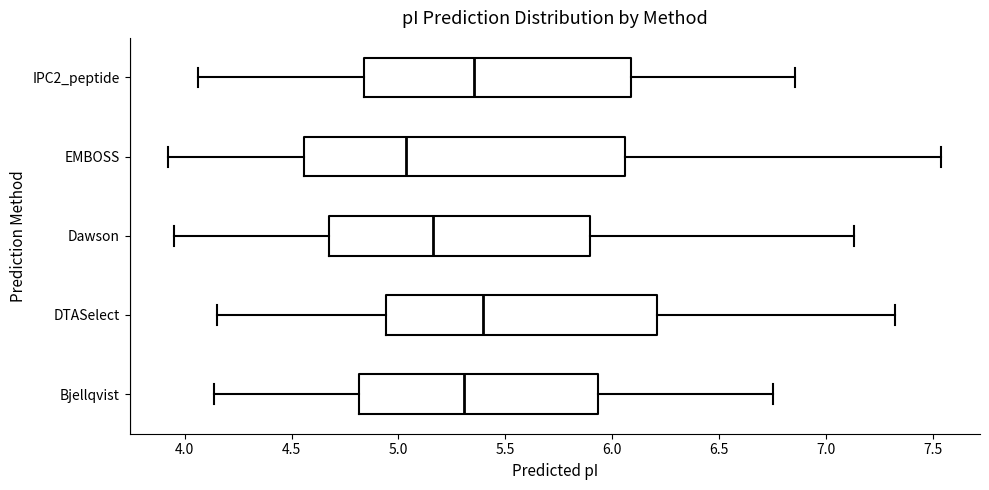

Which box is the widest, from its left edge to its right edge?

EMBOSS